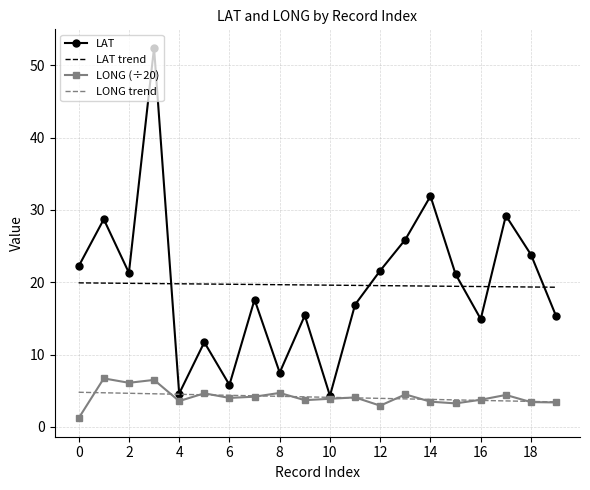

Which series has the largest range (max minus min)?

LAT